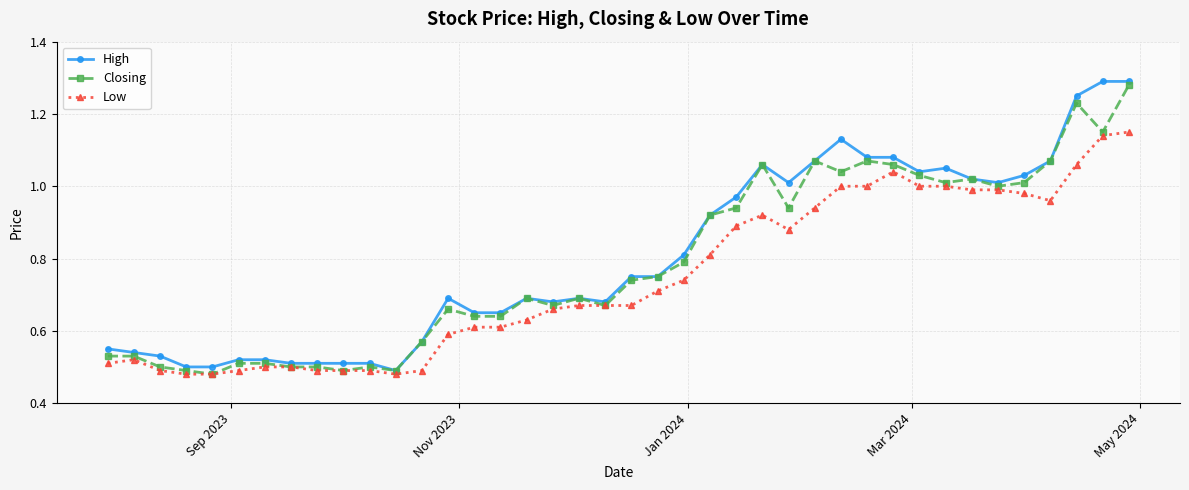

True or false: Closing has more than 0 interior local peaks.

True